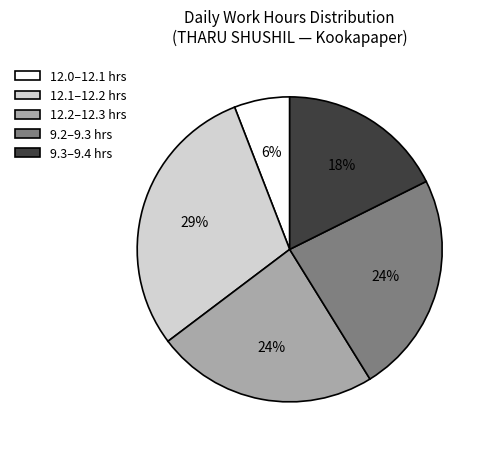

Which has a higher value, 12.1–12.2 hrs or 9.2–9.3 hrs?

12.1–12.2 hrs